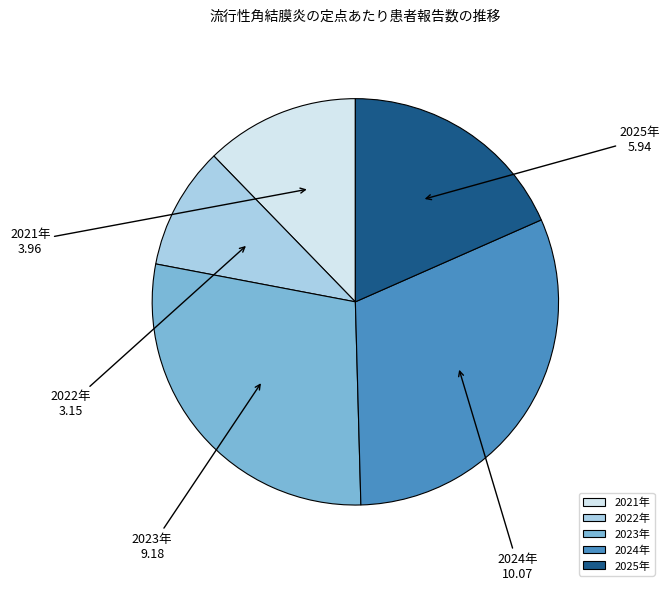

True or false: 2025年 accounts for 27% of the total.

False